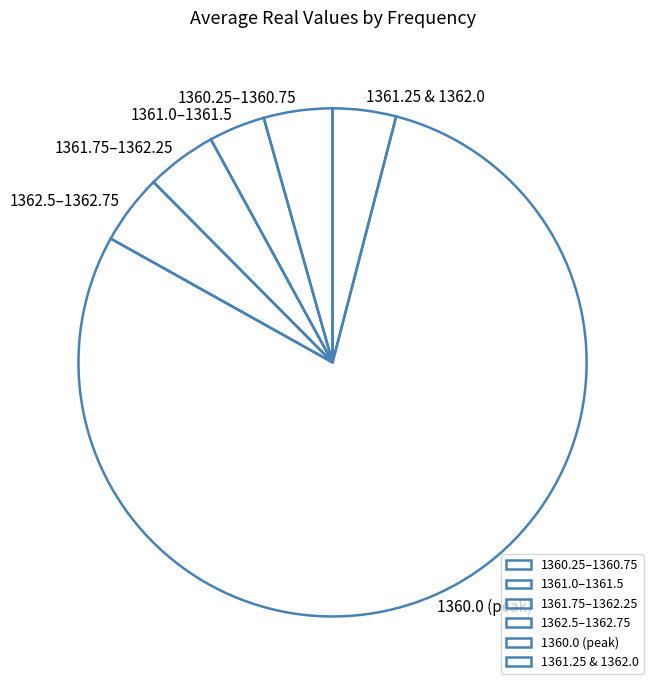

What is the ratio of the value at 1361.0–1361.5 to the value at 1362.5–1362.75?

0.8